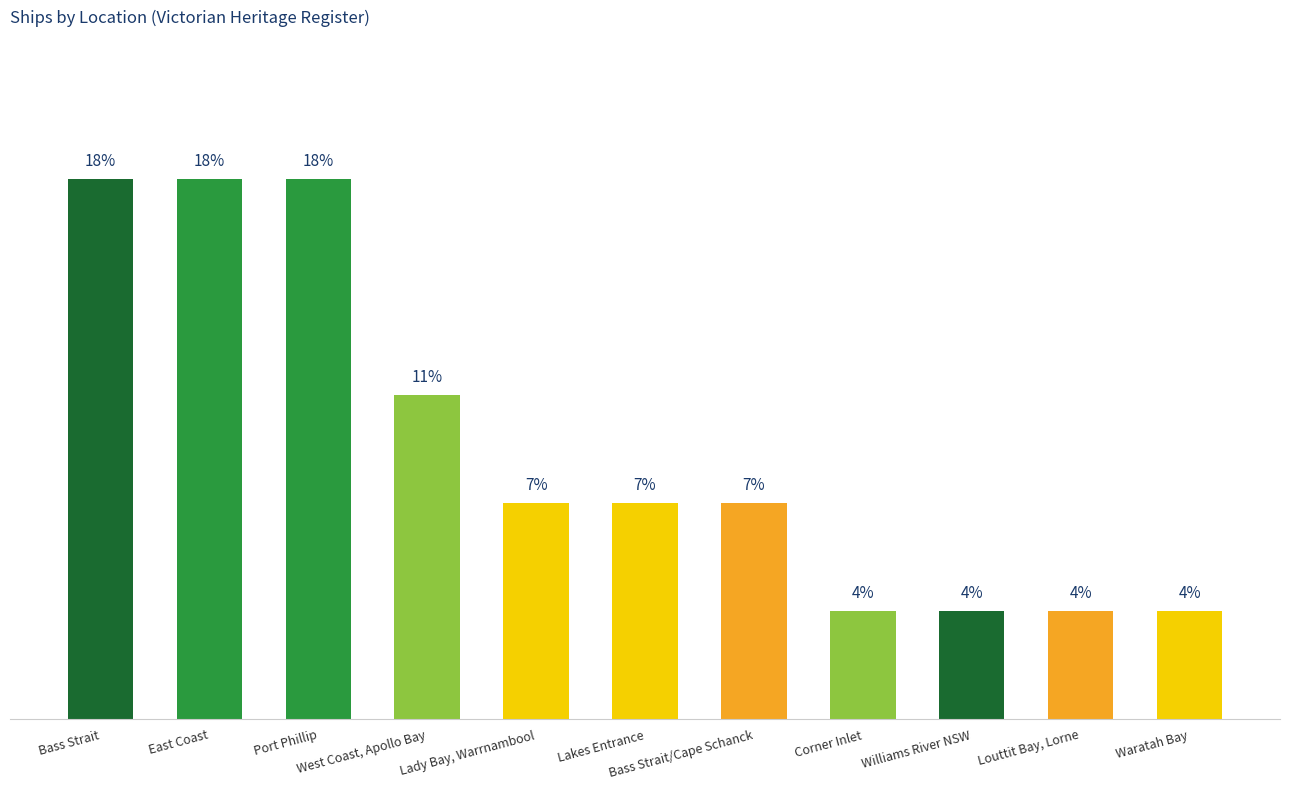

What is the maximum value shown in the chart?

17.9